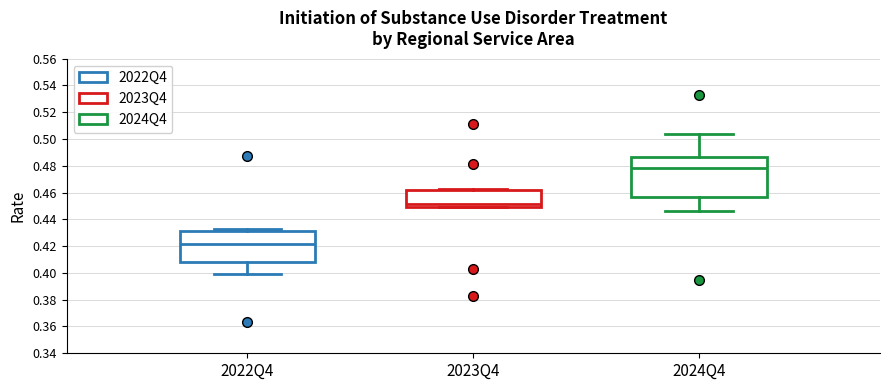

Reading left to right, read every box against the y-axis: the position of its median line, the range the box covers, and the ends of its whiskers. The values are not printed on the chart, so give them approximately, as read against the axis.

2022Q4: median 0.422, box 0.408 to 0.432, whiskers 0.400 to 0.434
2023Q4: median 0.452, box 0.448 to 0.462, whiskers 0.448 to 0.462 (just above the box's upper edge)
2024Q4: median 0.478, box 0.456 to 0.486, whiskers 0.446 to 0.504